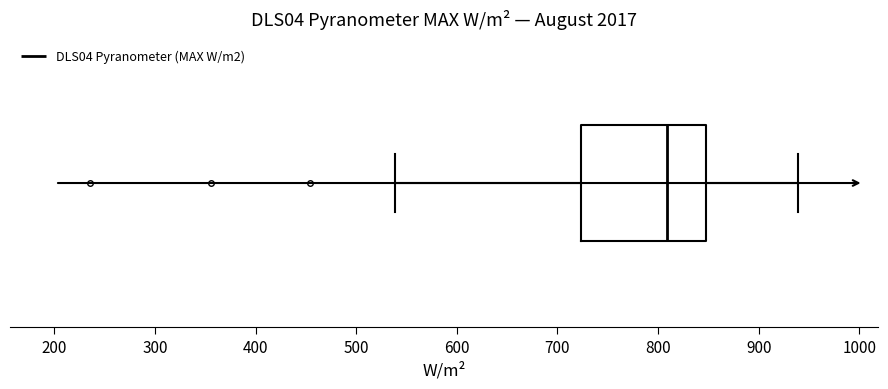

Where does the right whisker of the box end on the x-axis? The values are not printed on the chart, so give them approximately, as read against the axis.

940